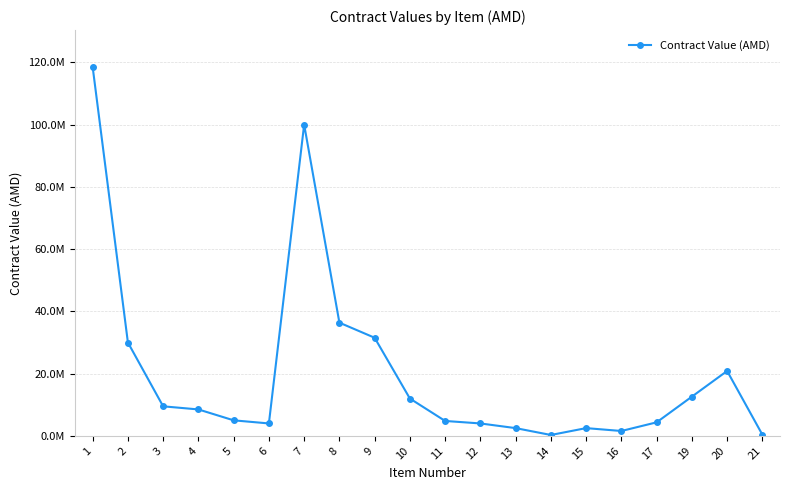

Reading left to right, transcribe all the data shown in this chart.

118500000	30000000	9500000	8500000	5000000	4000000	100000000	36375000	31525000	12000000	4800000	4000000	2500000	293255	2500000	1576000	4358416	12610000	20855000	390000